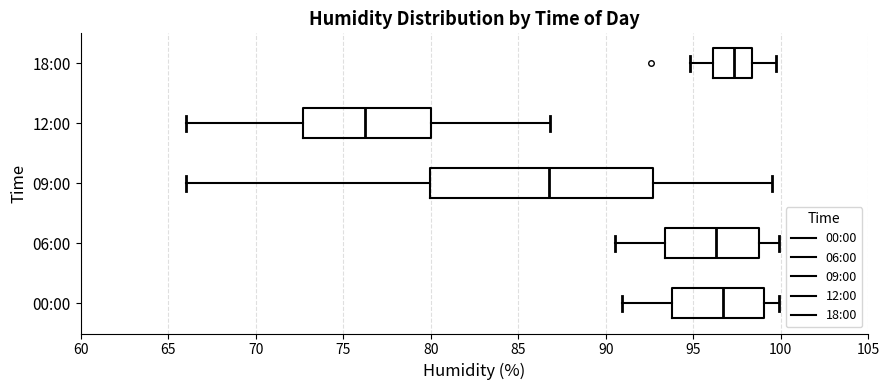

Reading bottom to top, read every box against the x-axis: the position of its median line, the range the box covers, and the ends of its whiskers. The values are not printed on the chart, so give them approximately, as read against the axis.

00:00: median 96.5, box 94.0 to 99.0, whiskers 91.0 to 100.0
06:00: median 96.5, box 93.5 to 98.5, whiskers 90.5 to 100.0
09:00: median 87.0, box 80.0 to 92.5, whiskers 66.0 to 99.5
12:00: median 76.5, box 72.5 to 80.0, whiskers 66.0 to 87.0
18:00: median 97.5, box 96.0 to 98.5, whiskers 95.0 to 99.5